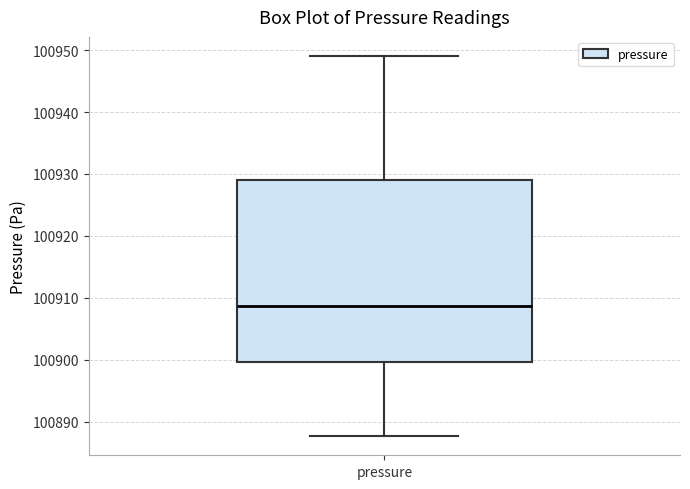

Read this box plot against the y-axis: the position of the median line, the range covered by the box, and the ends of both whiskers. The values are not printed on the chart, so give them approximately, as read against the axis.

median 100909, box 100900 to 100929, whiskers 100888 to 100949